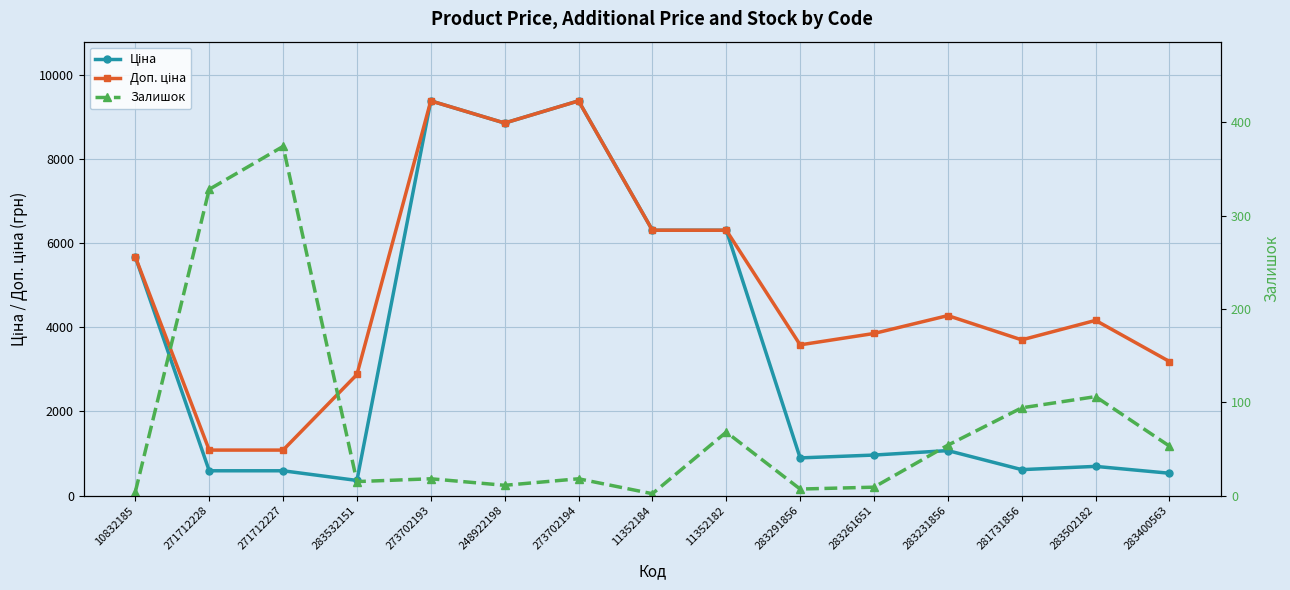

Which category has the highest value across all series?

273702193